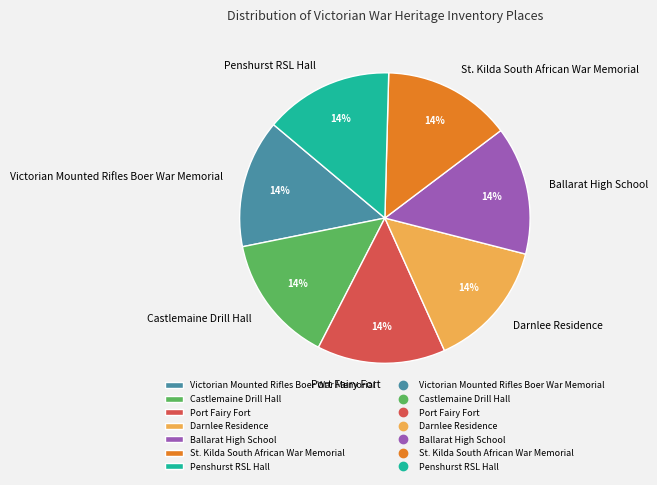

Is there a majority slice in this chart?

No